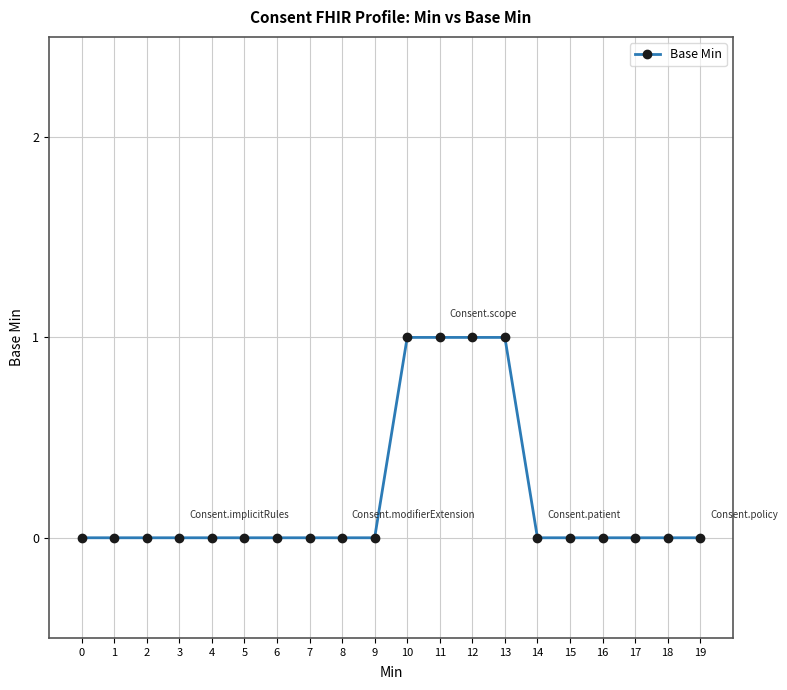

Reading right to left, extract all data points from this chart.

0	0	0	0	0	0	1	1	1	1	0	0	0	0	0	0	0	0	0	0